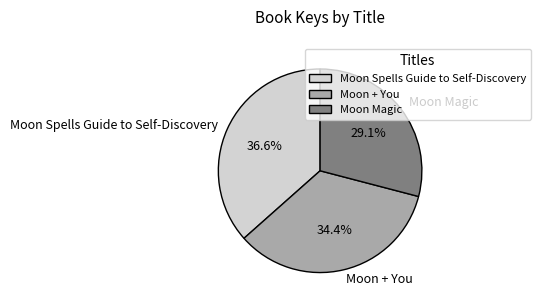

Which category has the biggest portion of the pie?

Moon Spells Guide to Self-Discovery